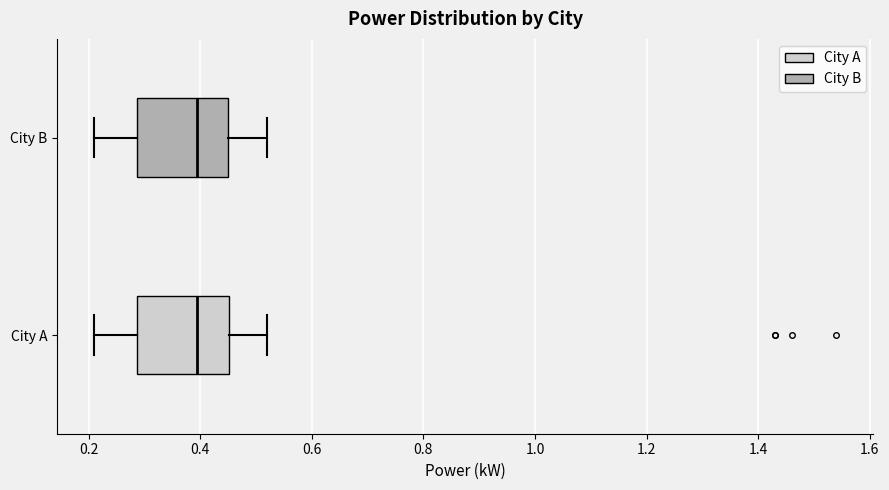

Where does the median line of the box for City B sit on the x-axis? The values are not printed on the chart, so give them approximately, as read against the axis.

0.40